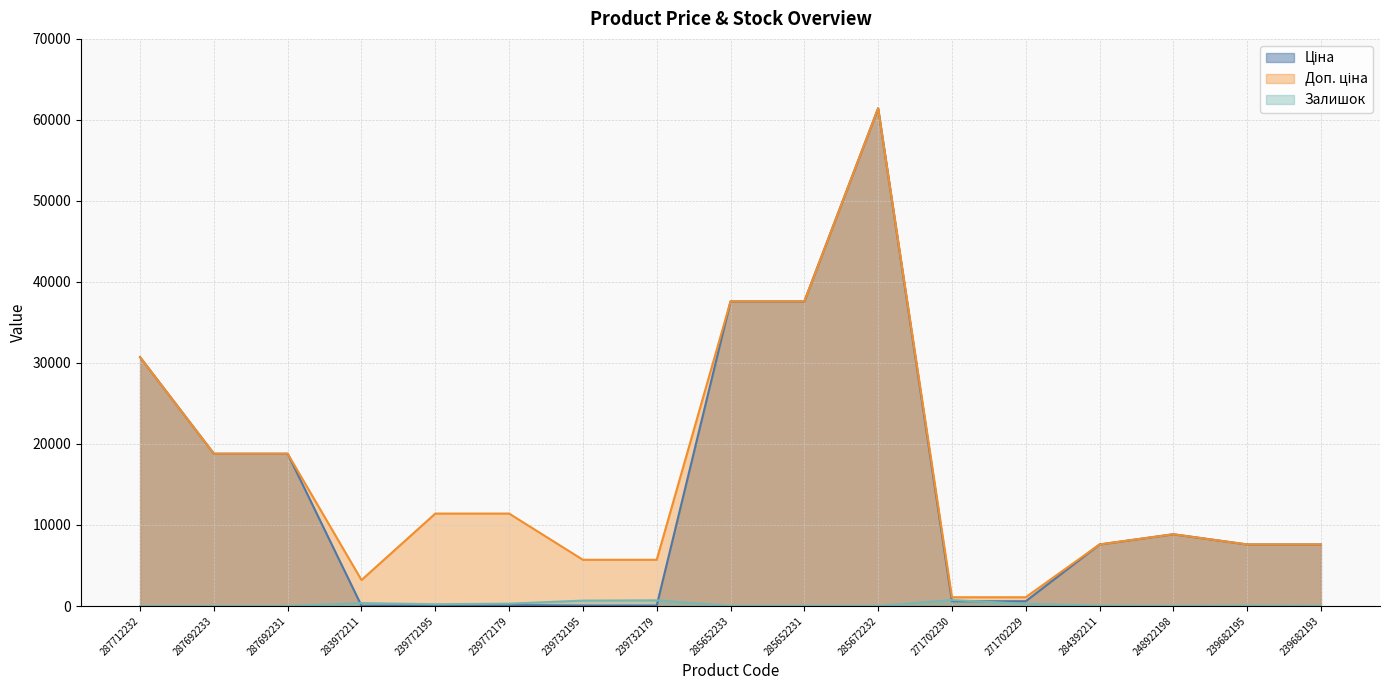

What is the value of the Ціна point at the 11th from the left?

61434.3